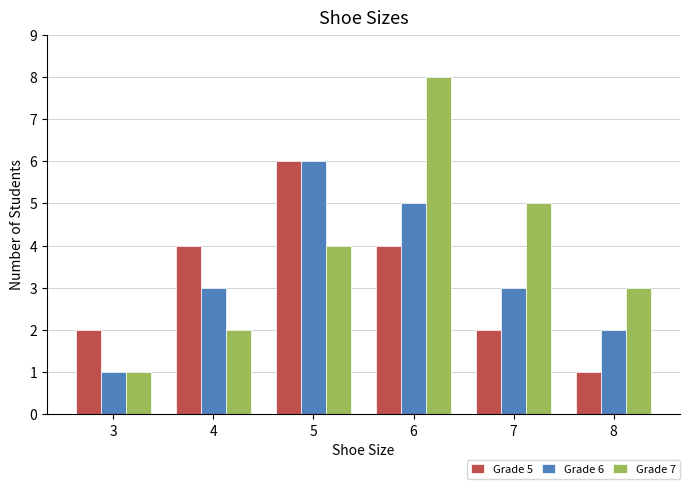

Which series has the largest total across all categories?

Grade 7